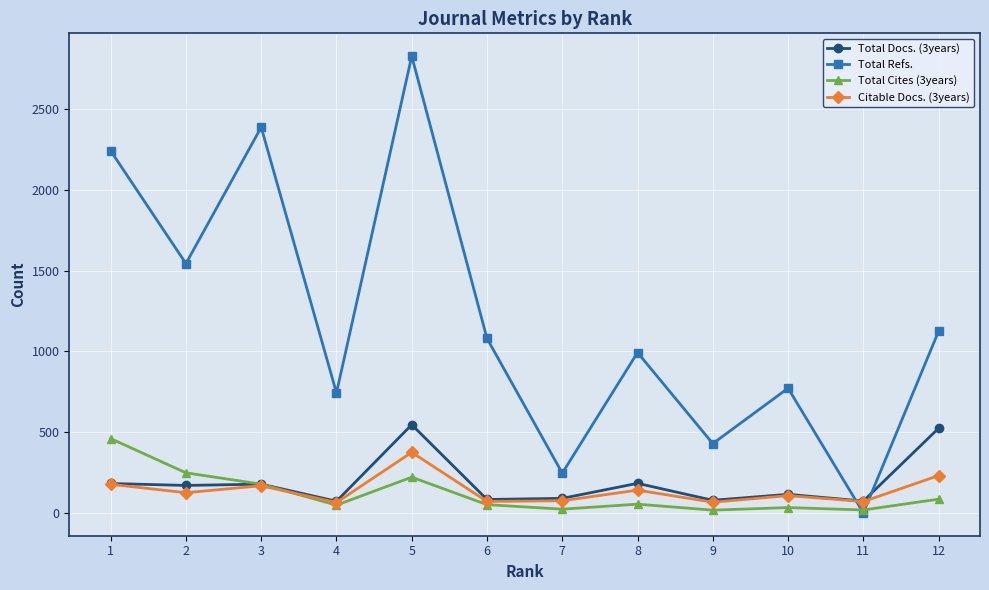

What is the sum of the Citable Docs. (3years) values at 4 and 6?

135